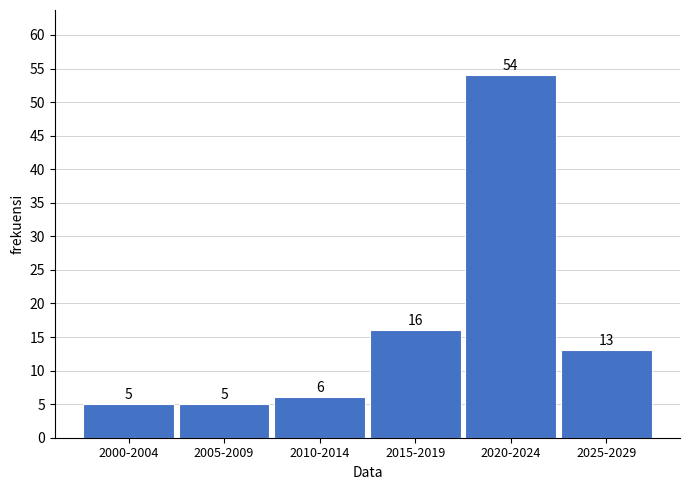

Reading left to right, extract all data points from this chart.

2000-2004=5	2005-2009=5	2010-2014=6	2015-2019=16	2020-2024=54	2025-2029=13